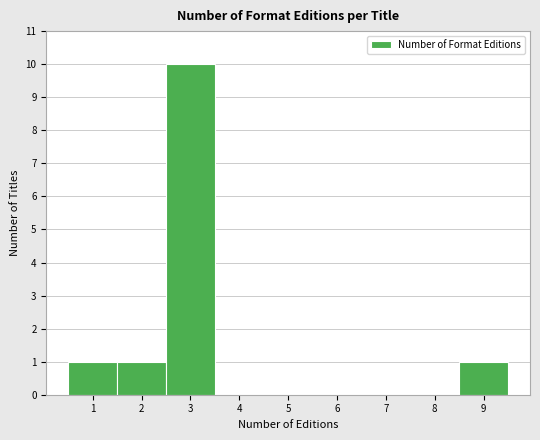

Over which range of the x-axis is the bar tallest?

2.5 to 3.5